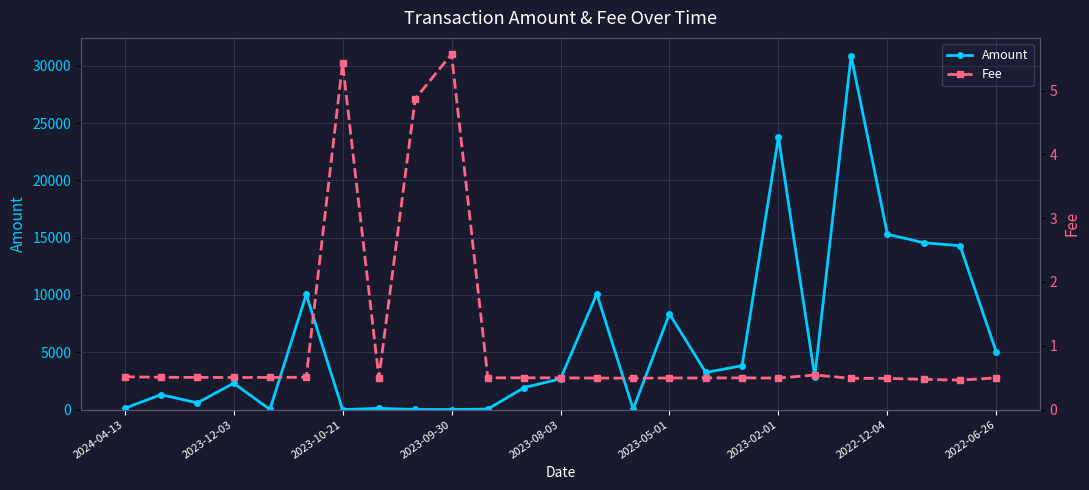

What are all the series names shown in the legend?

Amount, Fee